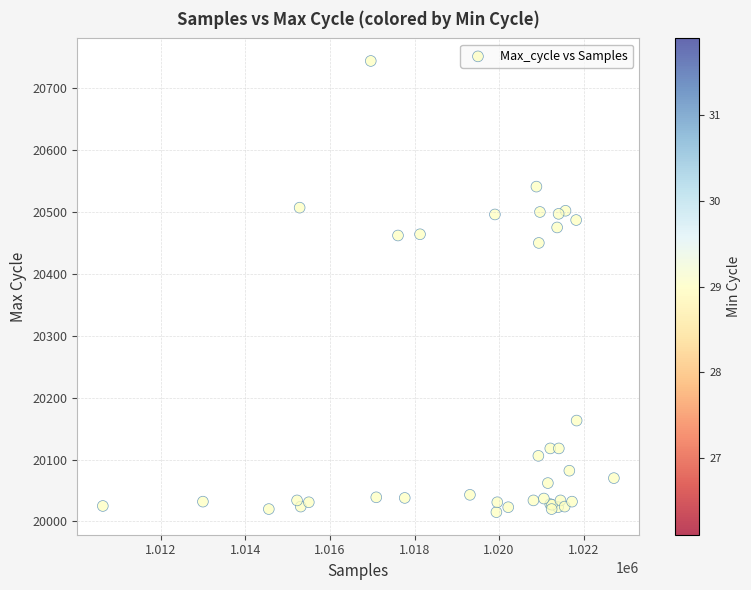

What Y value in the scatter plot is closest to 20379?

20450